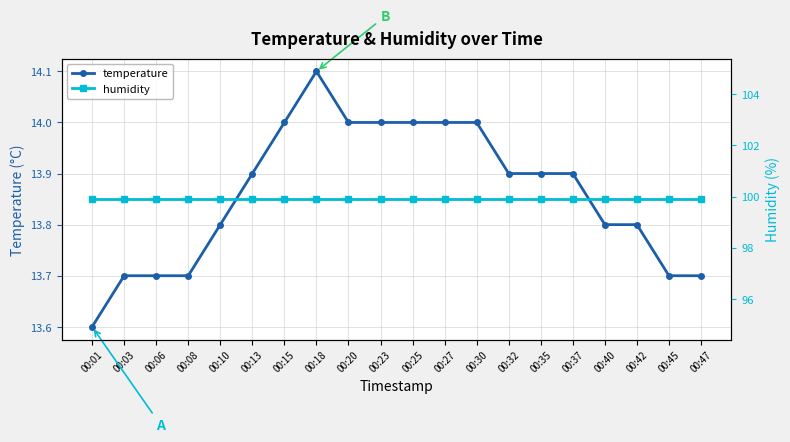

Which series changed the most between 00:03 and 00:15?

temperature